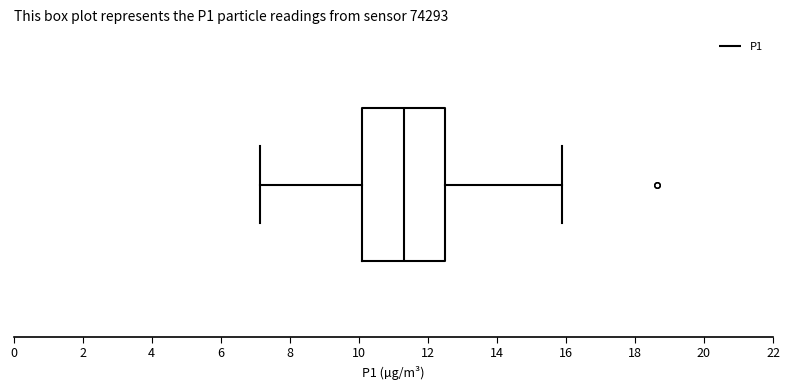

Transcribe this box plot: give where the median line is, the range the box spans, and where the two whiskers end, as read against the x-axis. The values are not printed on the chart, so give them approximately, as read against the axis.

median 11.4, box 10.0 to 12.4, whiskers 7.2 to 16.0